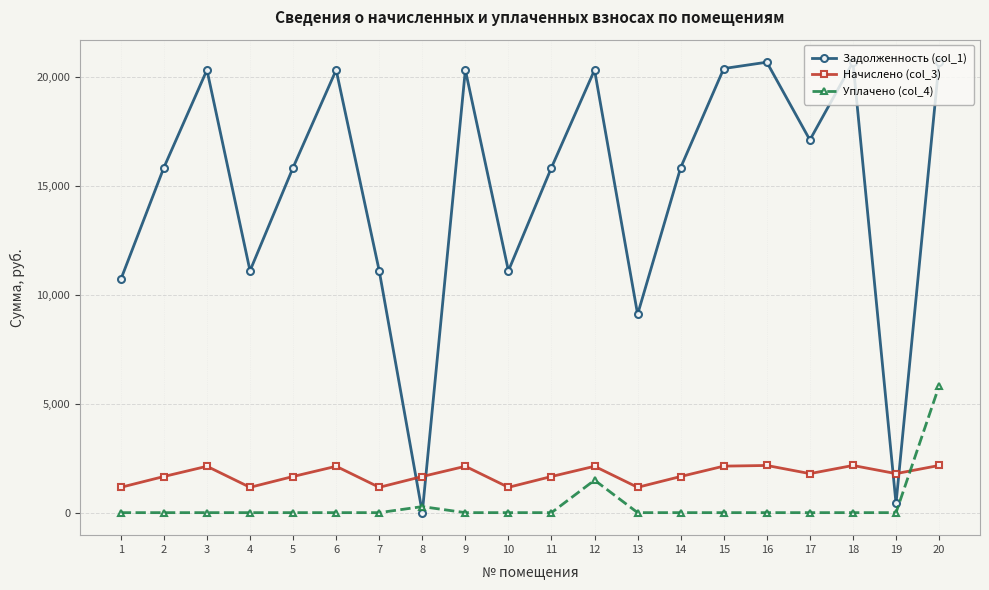

In Начислено (col_3), how many points are higher than both neighbors (excluding endpoints)?

6